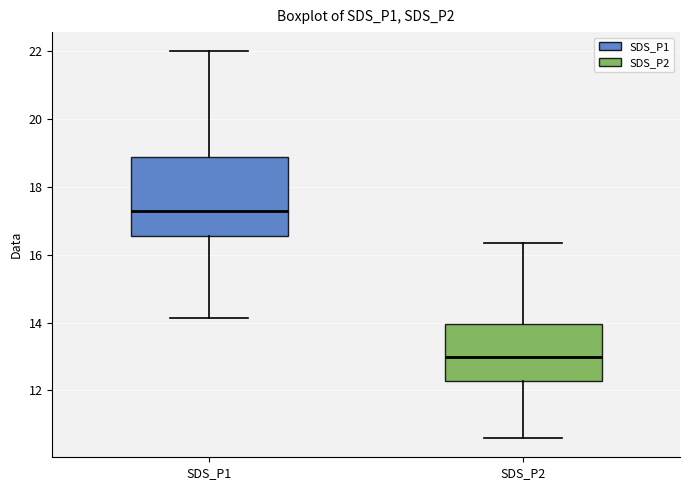

Which box has the lowest median line?

SDS_P2